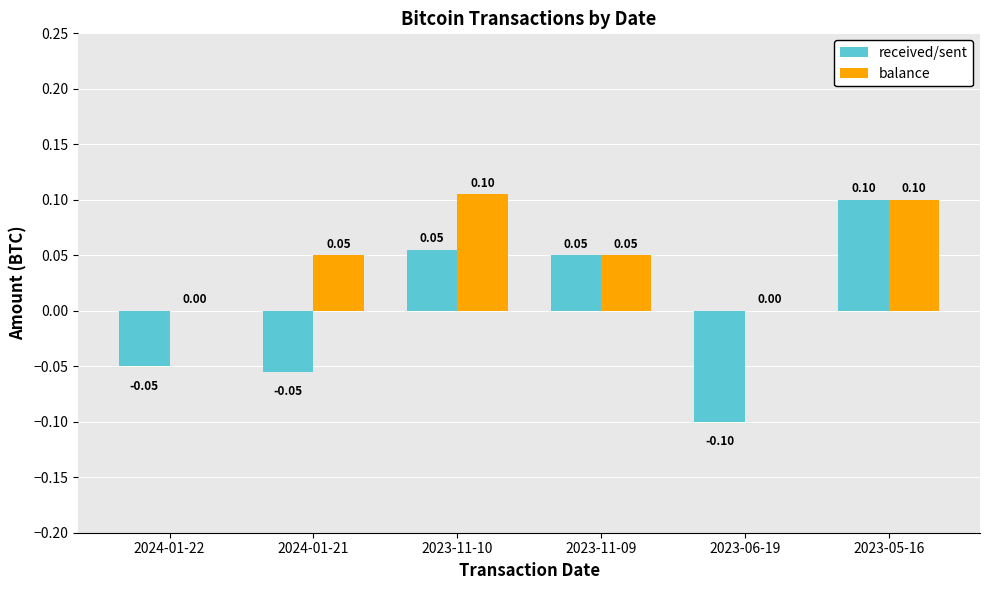

Between 2023-11-10 and 2023-06-19, which series saw the biggest shift?

received/sent